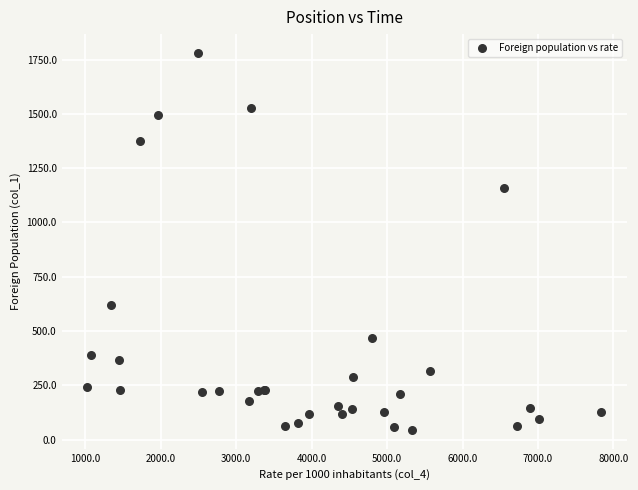

What Y value in the scatter plot is closest to 913?

1161